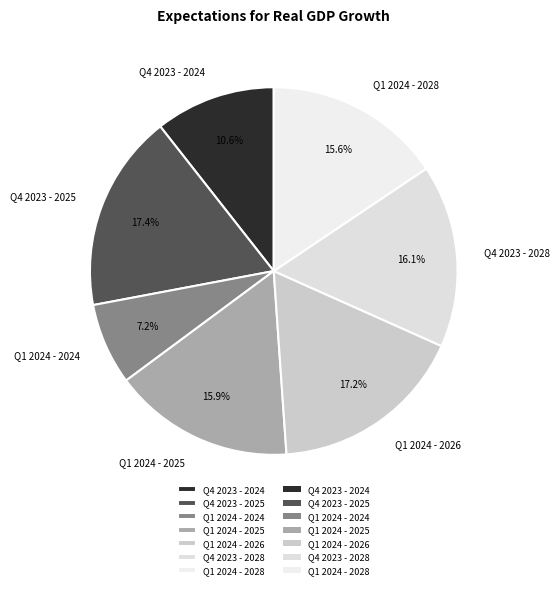

True or false: Q1 2024 - 2024 accounts for 1% of the total.

False